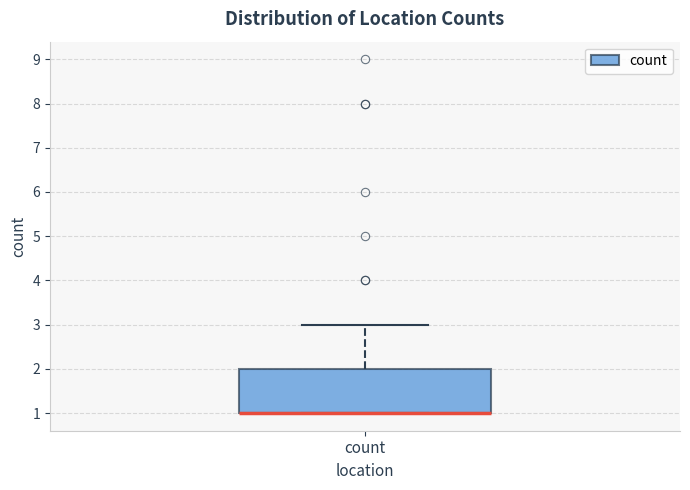

Transcribe this box plot: give where the median line is, the range the box spans, and where the two whiskers end, as read against the y-axis. The values are not printed on the chart, so give them approximately, as read against the axis.

median 1 (drawn on the box's lower edge), box 1 to 2, whiskers 1 to 3